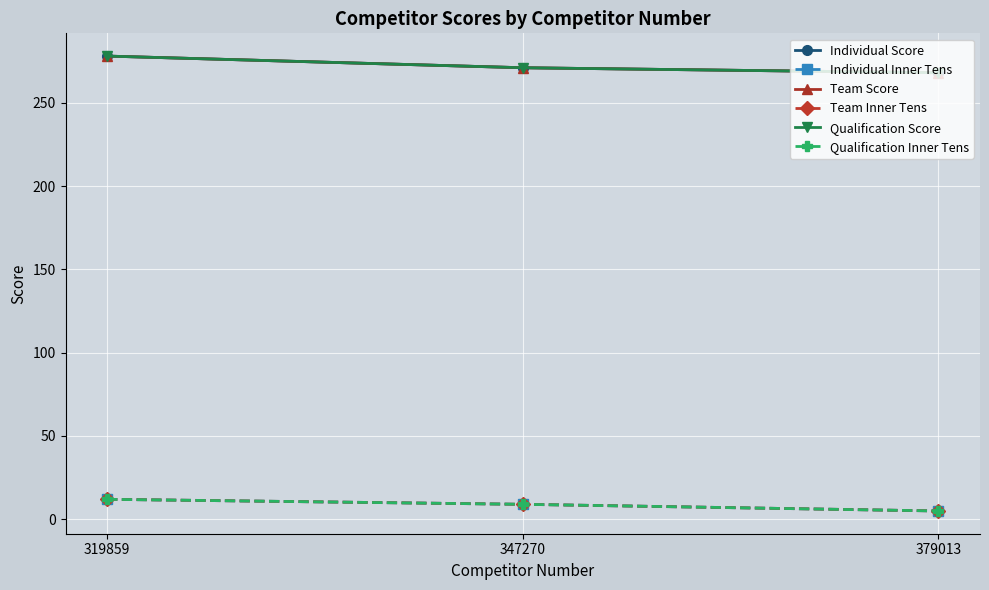

Does the chart have visible grid lines?

Yes